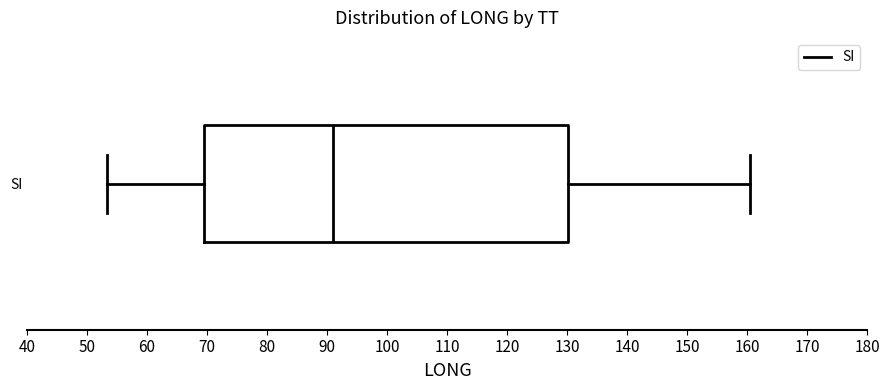

Read this box plot against the x-axis: the position of the median line, the range covered by the box, and the ends of both whiskers. The values are not printed on the chart, so give them approximately, as read against the axis.

median 91, box 70 to 130, whiskers 53 to 161